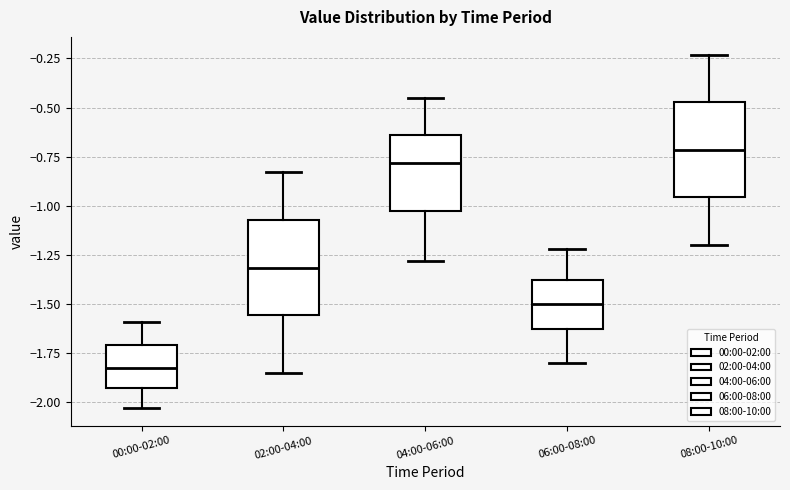

Where is the lower edge of the box for 06:00-08:00 on the y-axis? The values are not printed on the chart, so give them approximately, as read against the axis.

-1.65